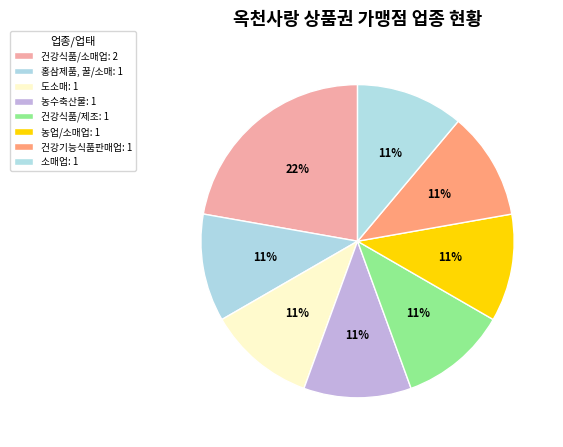

Approximately how many times larger is the value at 농업/소매업 compared to 도소매?

1.0